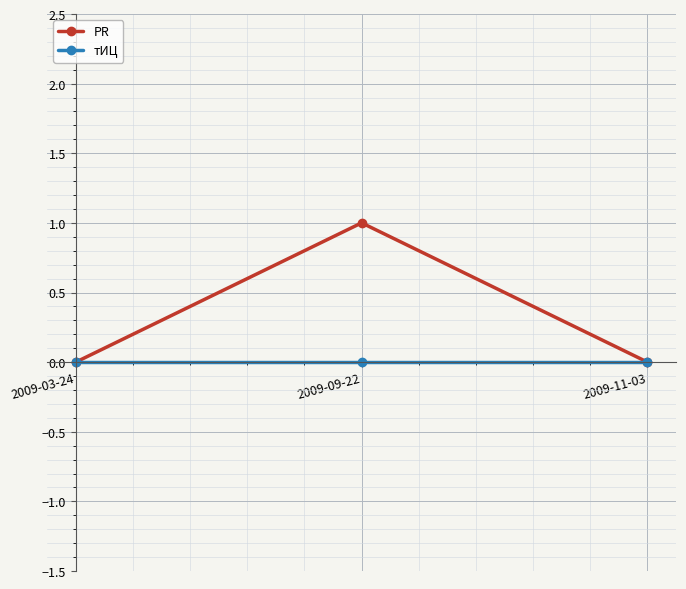

True or false: тИЦ has a value of 0 at 2009-11-03.

True